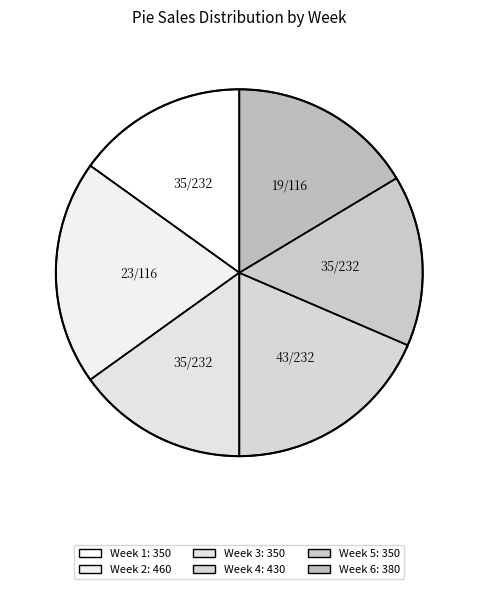

Count the number of slices in the pie.

6